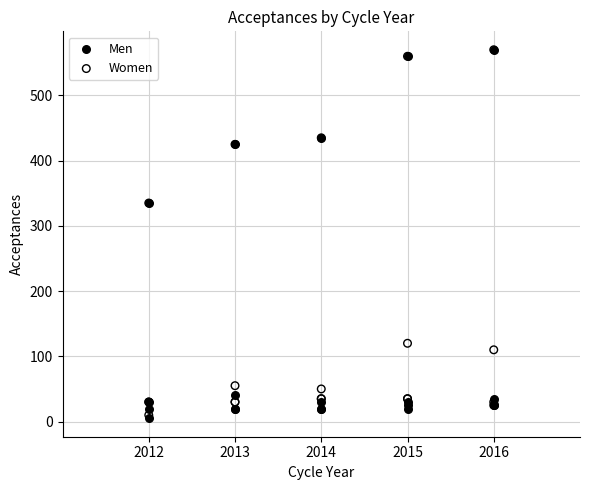

Which series reaches the minimum Y coordinate?

Men